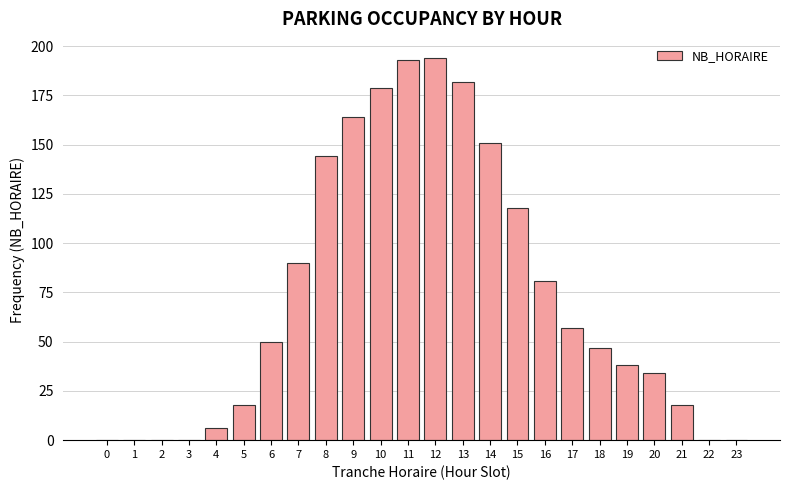

Reading left to right, list all the values displayed in this chart.

0=0	1=0	2=0	3=0	4=6	5=18	6=50	7=90	8=144	9=164	10=179	11=193	12=194	13=182	14=151	15=118	16=81	17=57	18=47	19=38	20=34	21=18	22=0	23=0